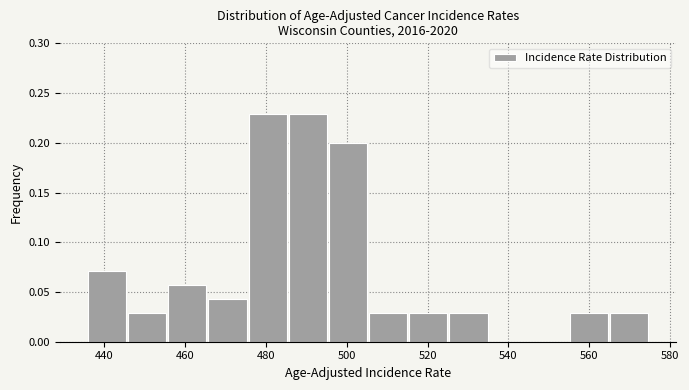

Reading left to right, list every bar in this chart as the range it spans on the x-axis followed by its height. Neither the bar edges nor the heights are printed on the chart, so give them approximately, as read against the axes.

436 to 446: 0.070
446 to 456: 0.030
456 to 466: 0.055
466 to 476: 0.045
476 to 486: 0.230
486 to 496: 0.230
496 to 506: 0.200
506 to 516: 0.030
516 to 526: 0.030
526 to 536: 0.030
536 to 546: 0
546 to 556: 0
556 to 566: 0.030
566 to 576: 0.030